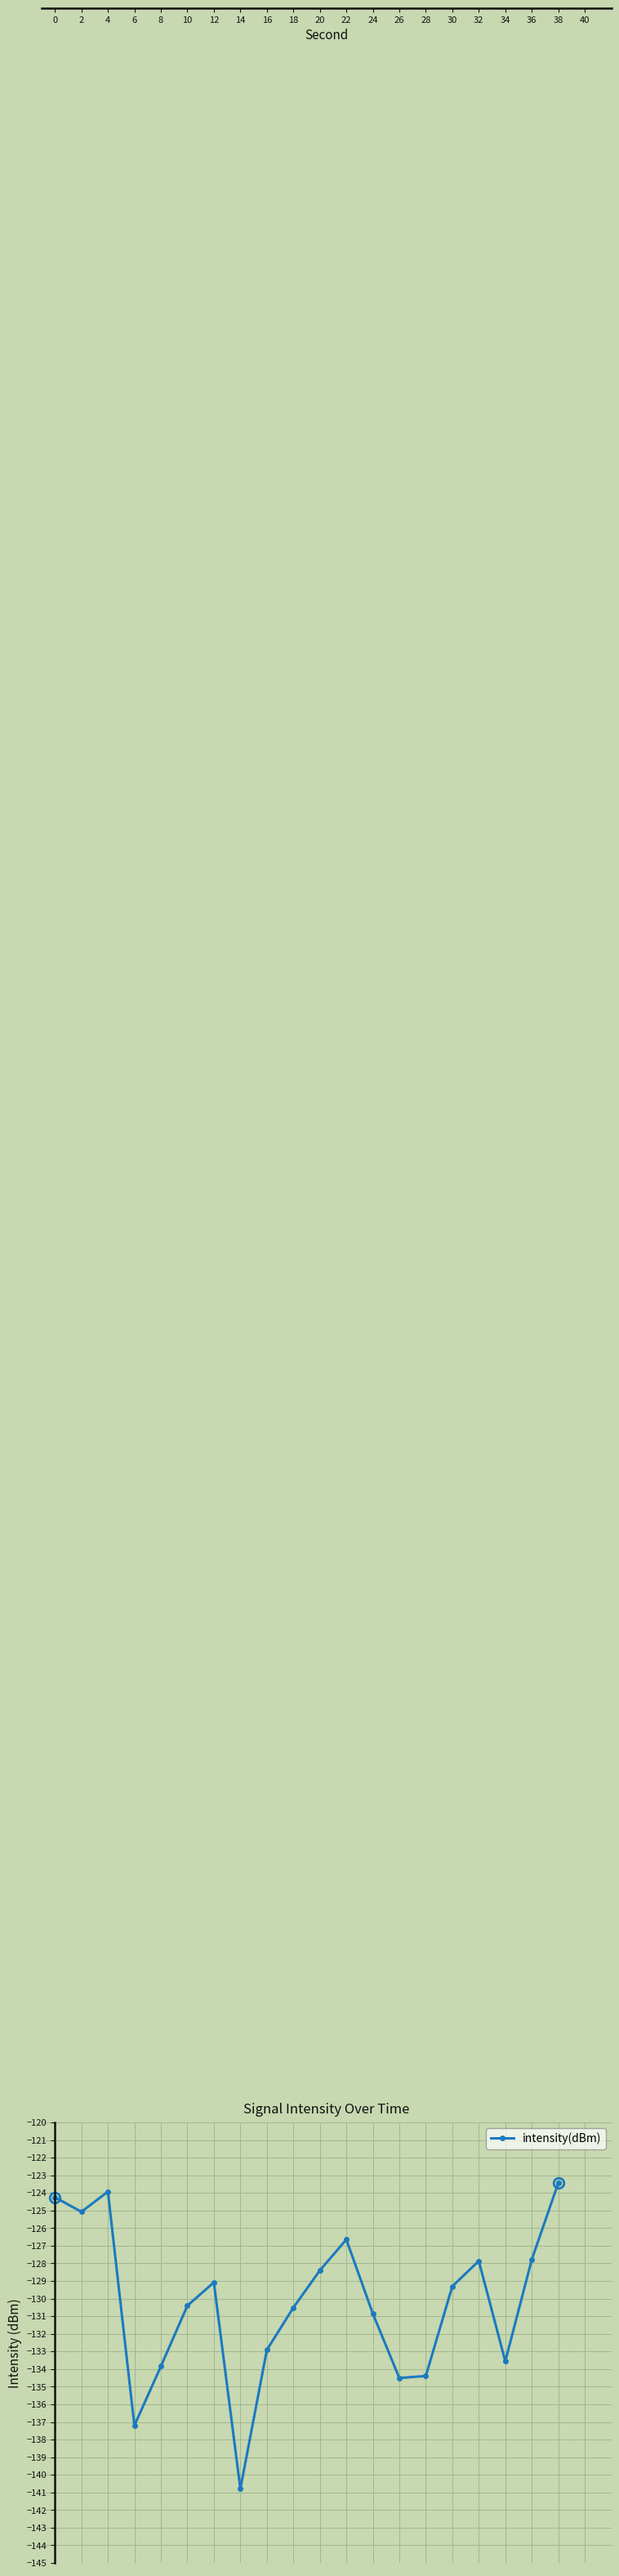

How many points are lower than both their immediate neighbors (excluding endpoints)?

5